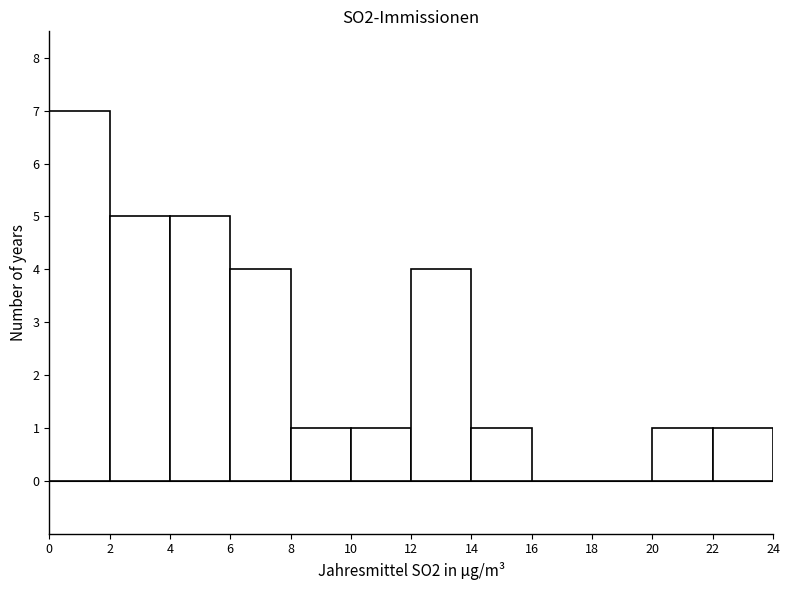

Reading left to right, list every bar in this chart as the range it spans on the x-axis followed by its height. The values are not printed on the chart, so give them approximately, as read against the axis.

0 to 2: 7
2 to 4: 5
4 to 6: 5
6 to 8: 4
8 to 10: 1
10 to 12: 1
12 to 14: 4
14 to 16: 1
16 to 18: 0
18 to 20: 0
20 to 22: 1
22 to 24: 1